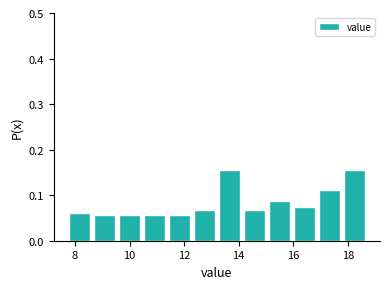

Reading left to right, transcribe this chart: for each bar, give the range it covers on the x-axis and its height. Neither the bar edges nor the heights are printed on the chart, so give them approximately, as read against the axes.

7.8 to 8.6: 0.06
8.6 to 9.6: 0.06
9.6 to 10.4: 0.06
10.4 to 11.4: 0.06
11.4 to 12.2: 0.06
12.2 to 13.2: 0.07
13.2 to 14.2: 0.15
14.2 to 15.0: 0.07
15.0 to 16.0: 0.09
16.0 to 16.8: 0.07
16.8 to 17.8: 0.11
17.8 to 18.8: 0.15